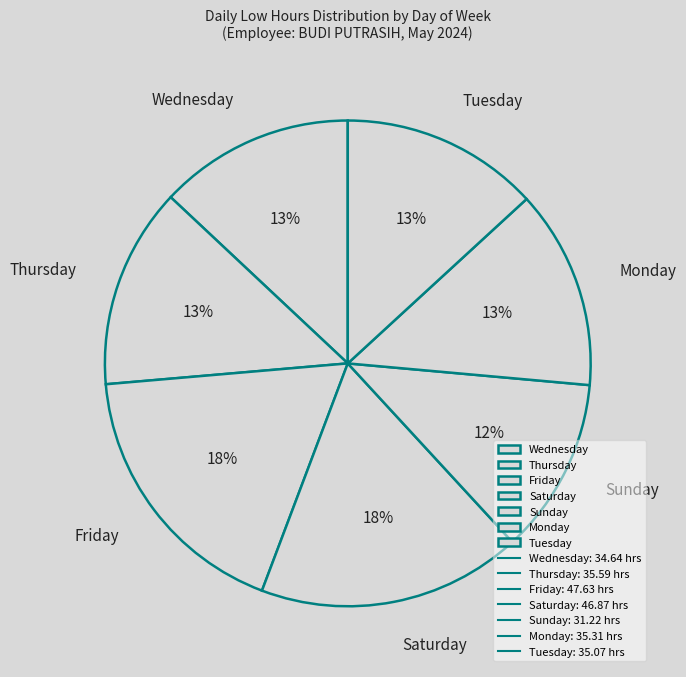

Is there a majority slice in this chart?

No